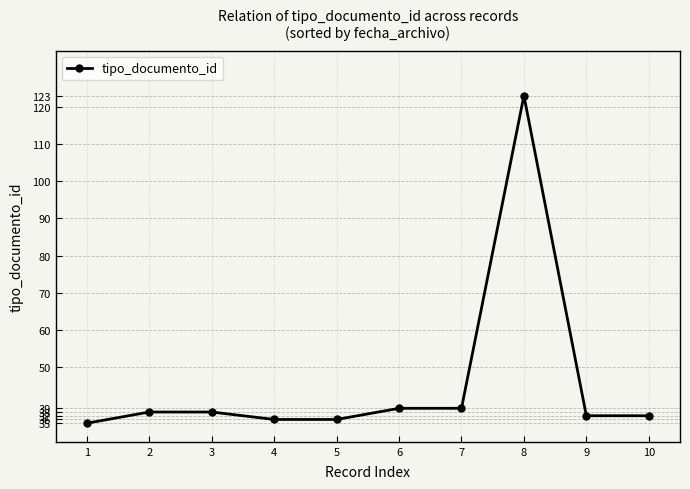

Is this an area chart (filled region under the line)?

No